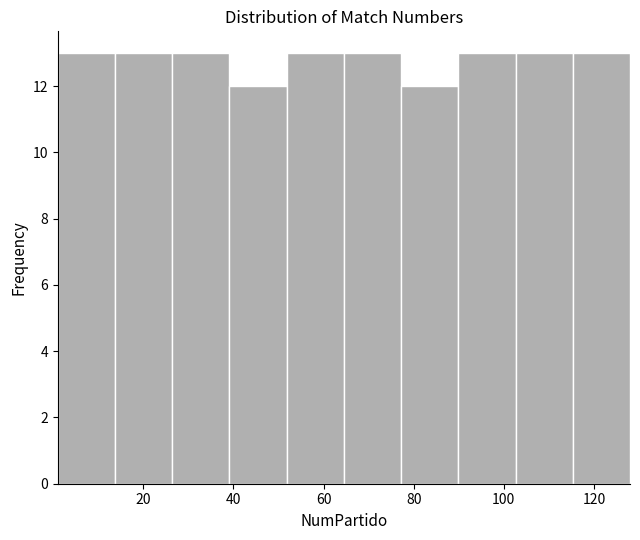

Reading left to right, list every bar in this chart as the range it spans on the x-axis followed by its height. Neither the bar edges nor the heights are printed on the chart, so give them approximately, as read against the axes.

2 to 14: 13
14 to 26: 13
26 to 40: 13
40 to 52: 12
52 to 64: 13
64 to 78: 13
78 to 90: 12
90 to 102: 13
102 to 116: 13
116 to 128: 13